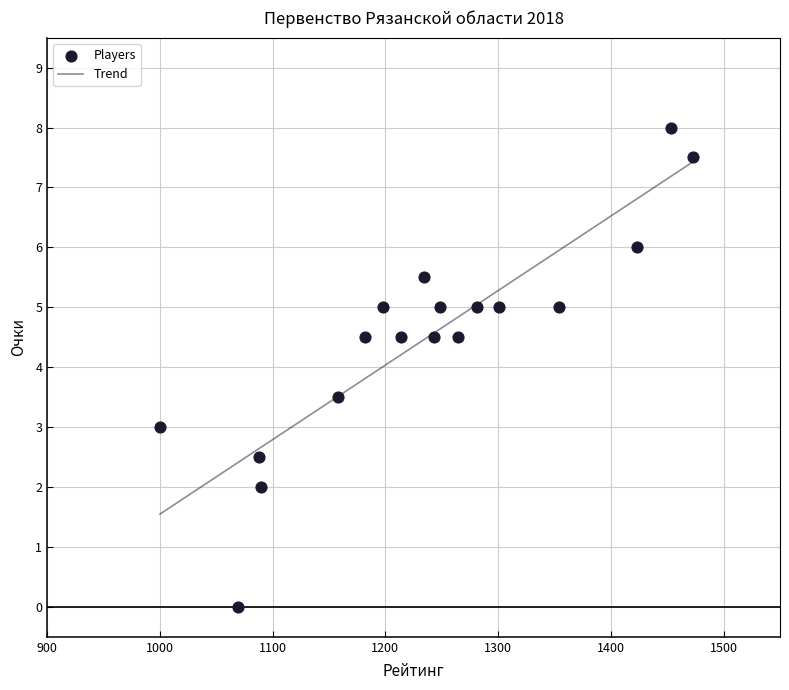

What is the range of X values (max minus min)?

473.0